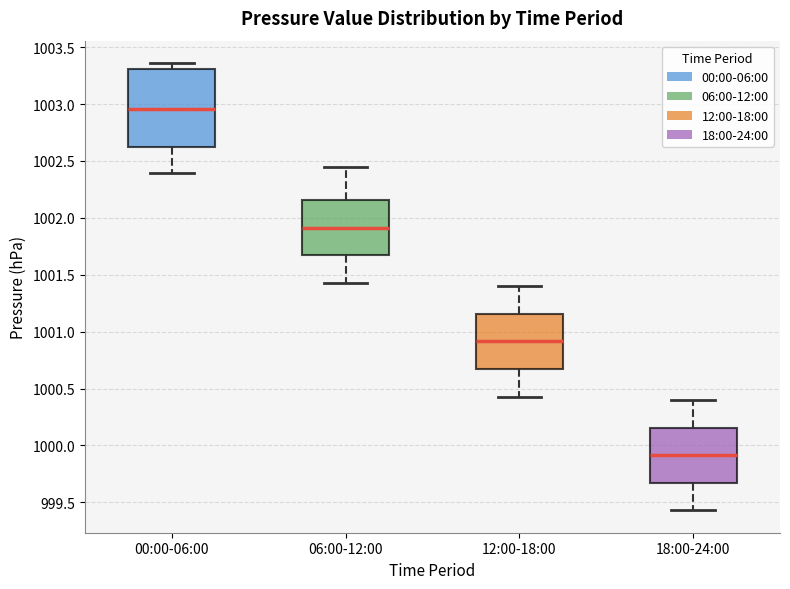

Which box's median line is the lowest?

18:00-24:00